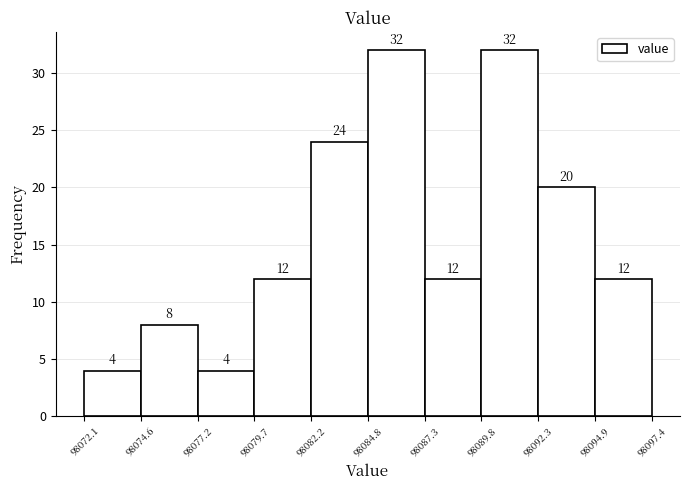

How tall is the bar that spans 98092.3 to 98094.9 on the x-axis?

20